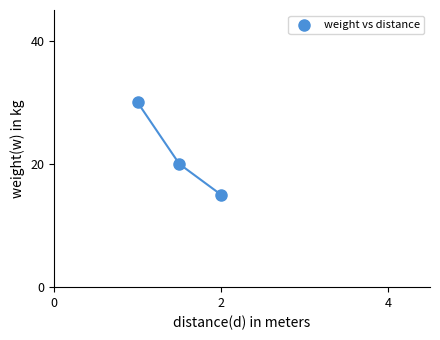

What Y value in the scatter plot is closest to 22?

20